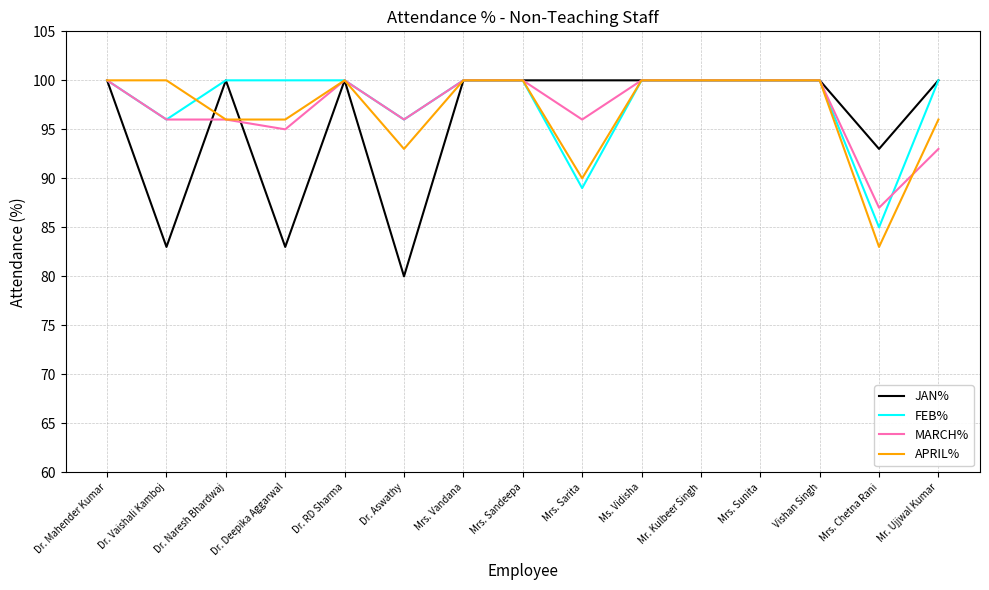

List the series in order of their overall mean, highest first.

FEB%, MARCH%, APRIL%, JAN%